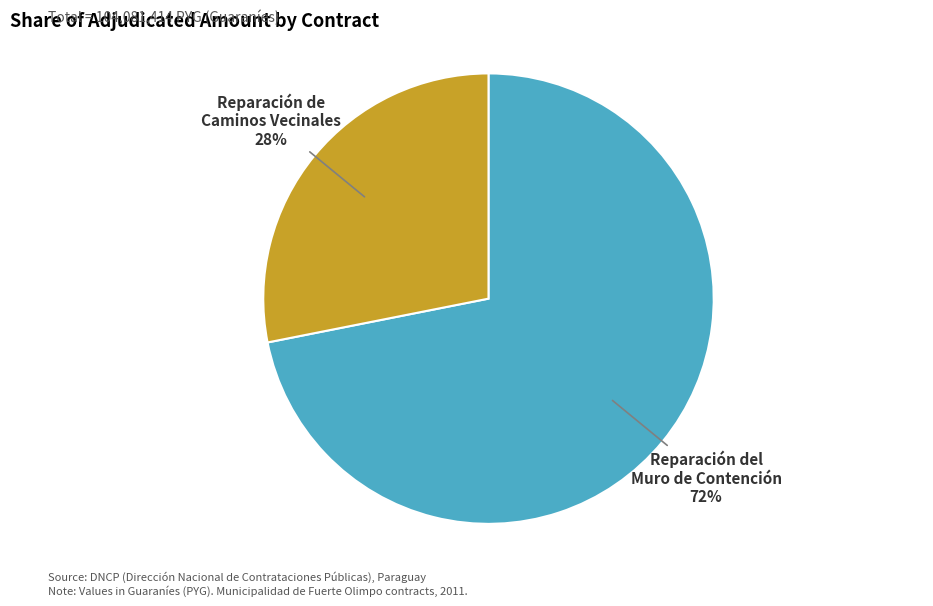

How many slices are in this pie chart?

2